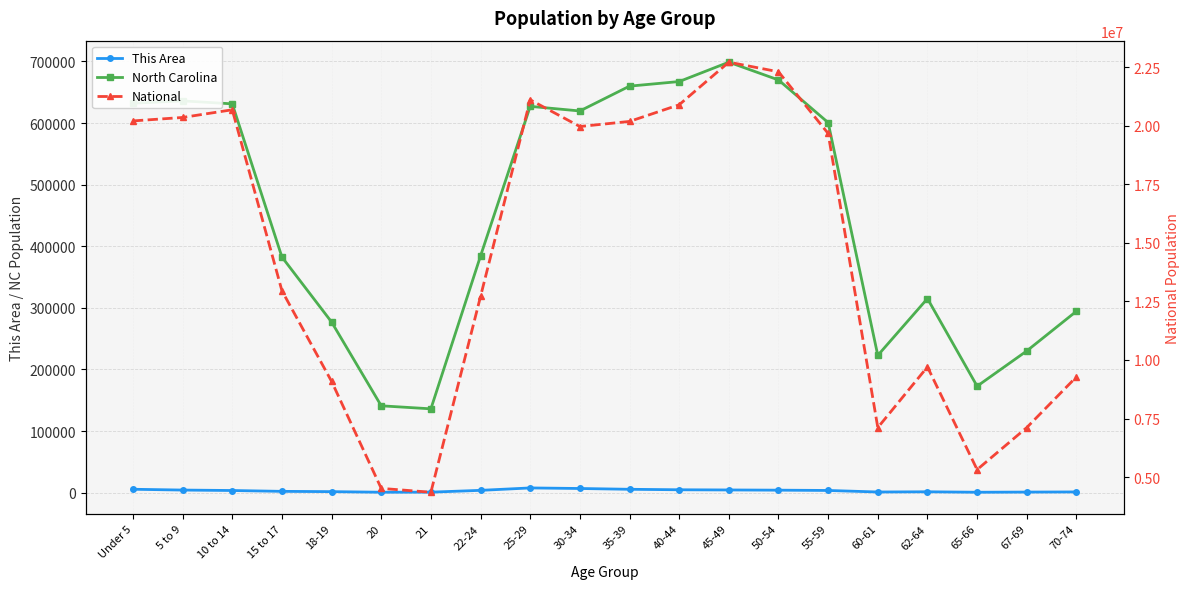

What is the label of the 16th point from the left?

60-61